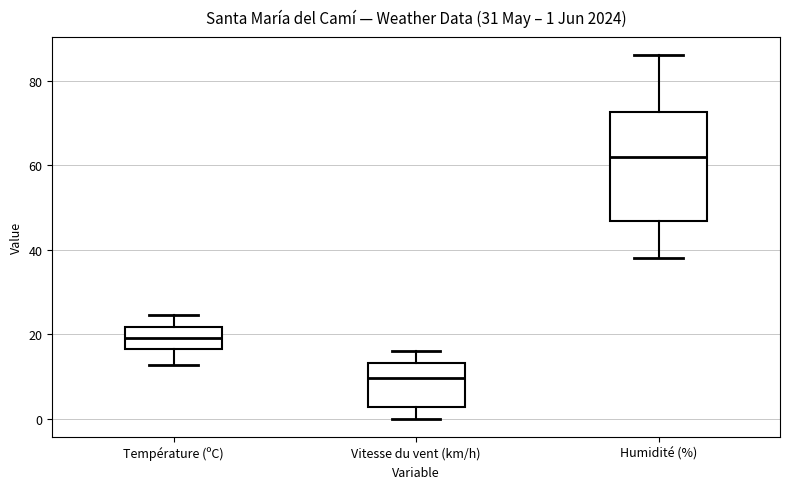

Which box has the lowest median line?

Vitesse du vent (km/h)